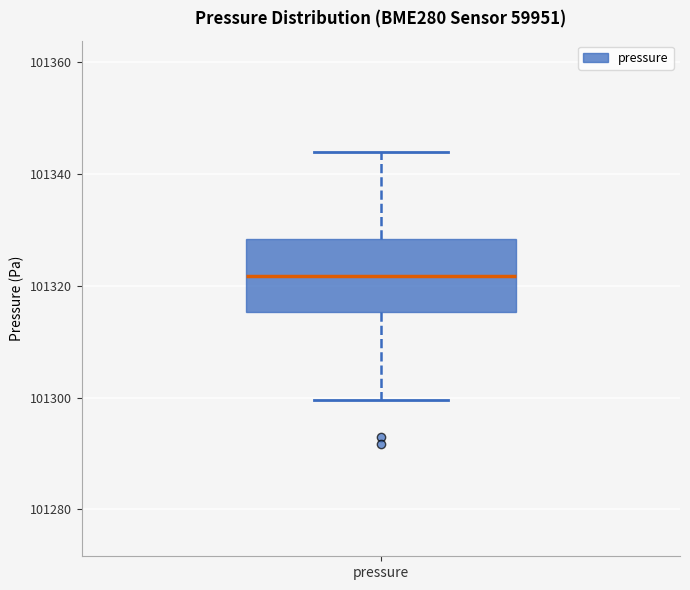

Where does the lower whisker of the box for pressure end on the y-axis? The values are not printed on the chart, so give them approximately, as read against the axis.

101300